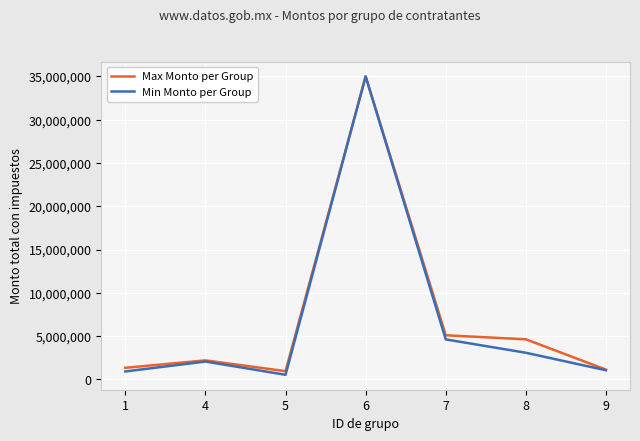

What is the approximate value of Min Monto per Group at 8?

3085600.0